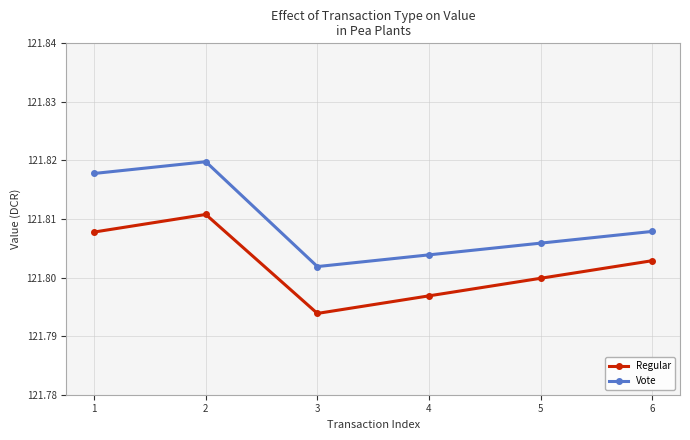

True or false: Vote and Regular cross at least once.

False